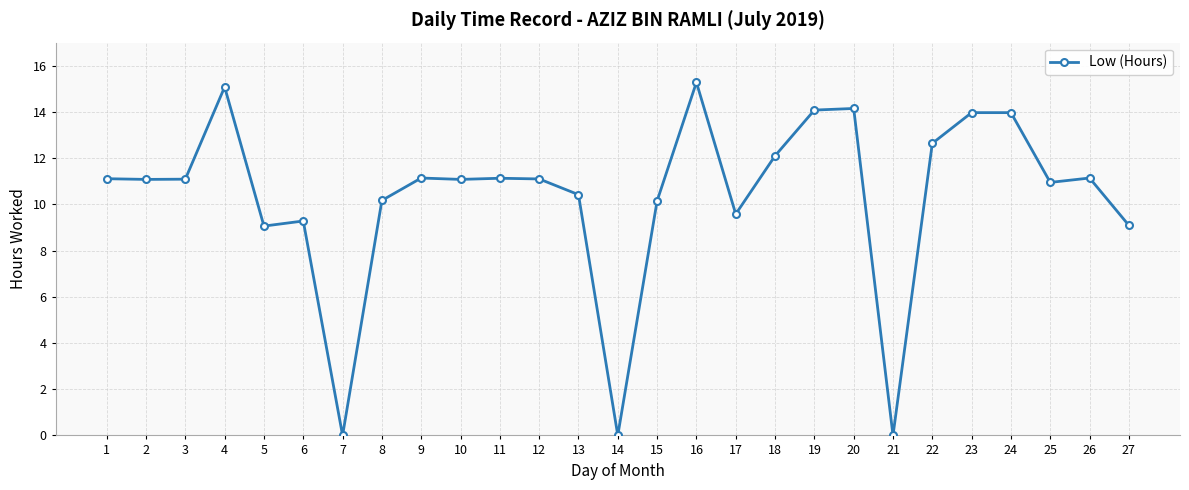

Count the number of categories in the chart.

27